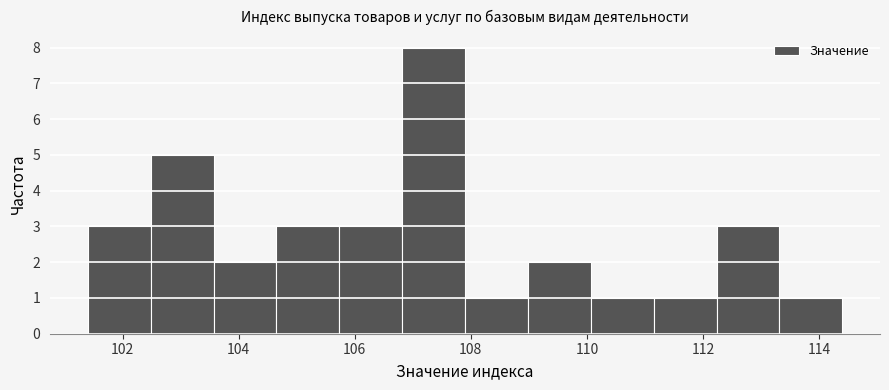

What is the height of the bar covering 101.4 to 102.4 on the x-axis? Neither the bar edges nor the heights are printed on the chart, so give them approximately, as read against the axes.

3